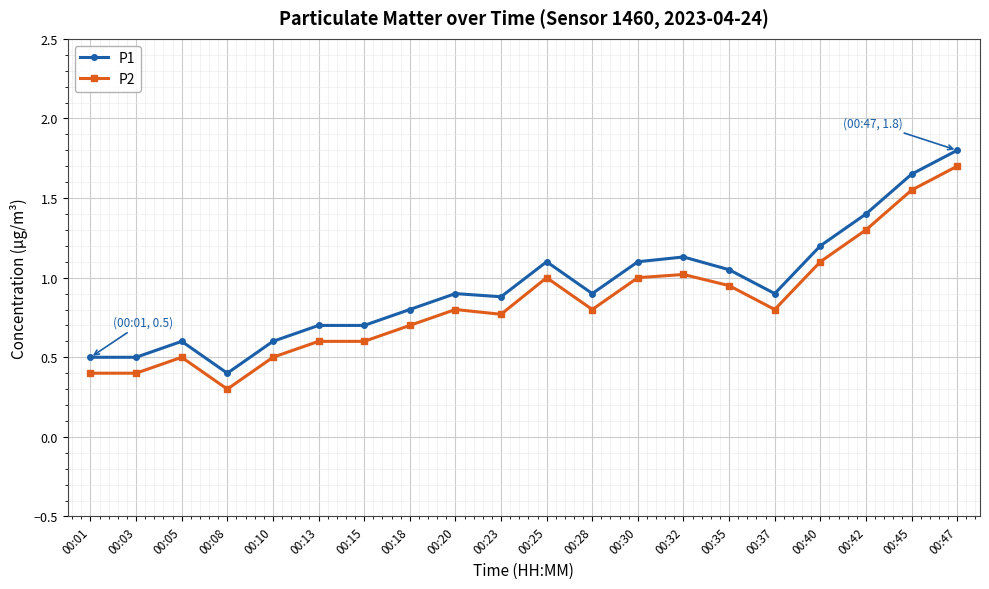

True or false: P1 has more than 1 points higher than both neighbors.

True